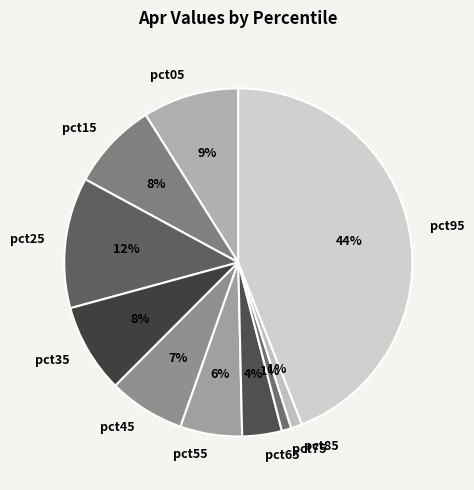

Do pct55 and pct05 together represent more than half of the pie?

No